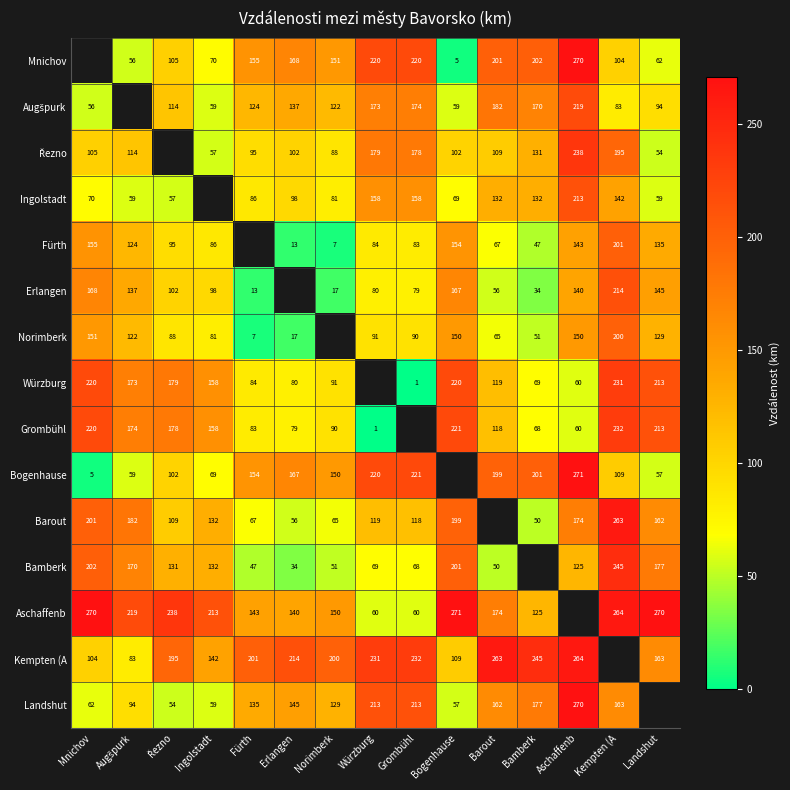

Which has a higher value, Mnichov or Norimberk?

Norimberk